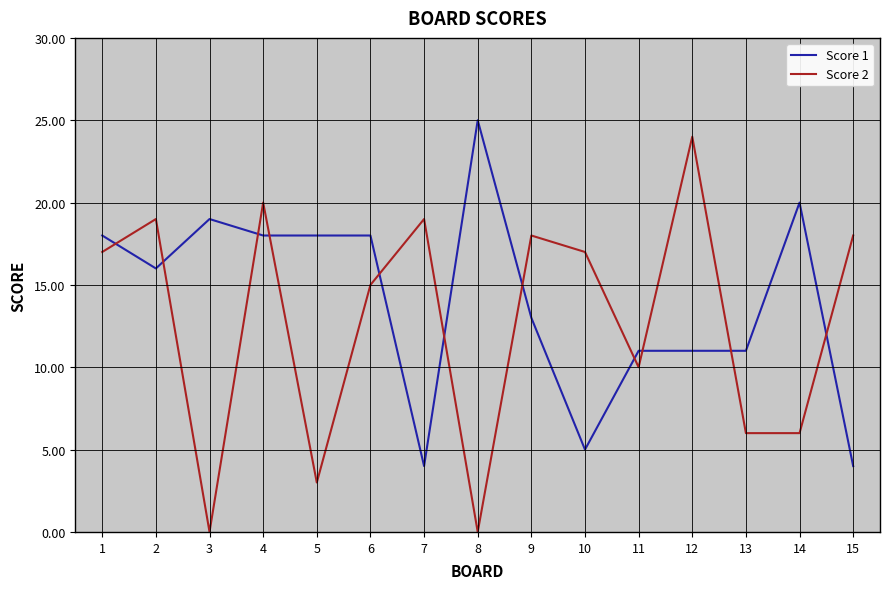

True or false: Score 1 has a value of 21 at 9.

False